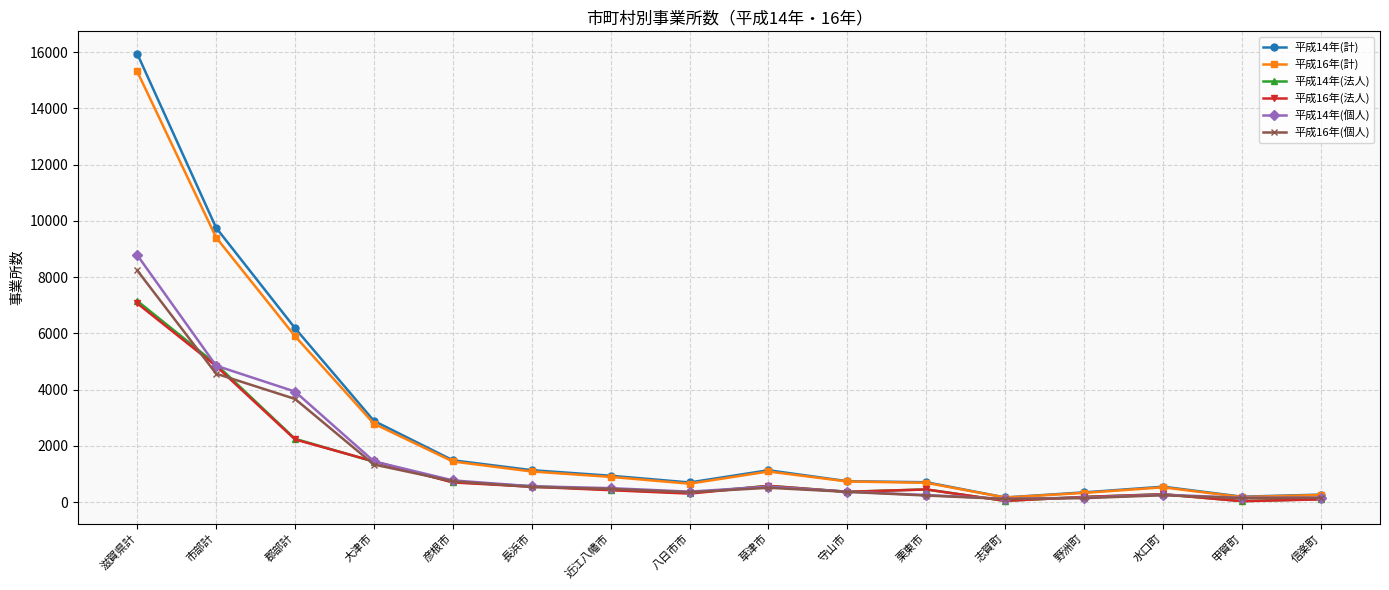

True or false: 平成14年(法人) has more than 1 points higher than both neighbors.

True